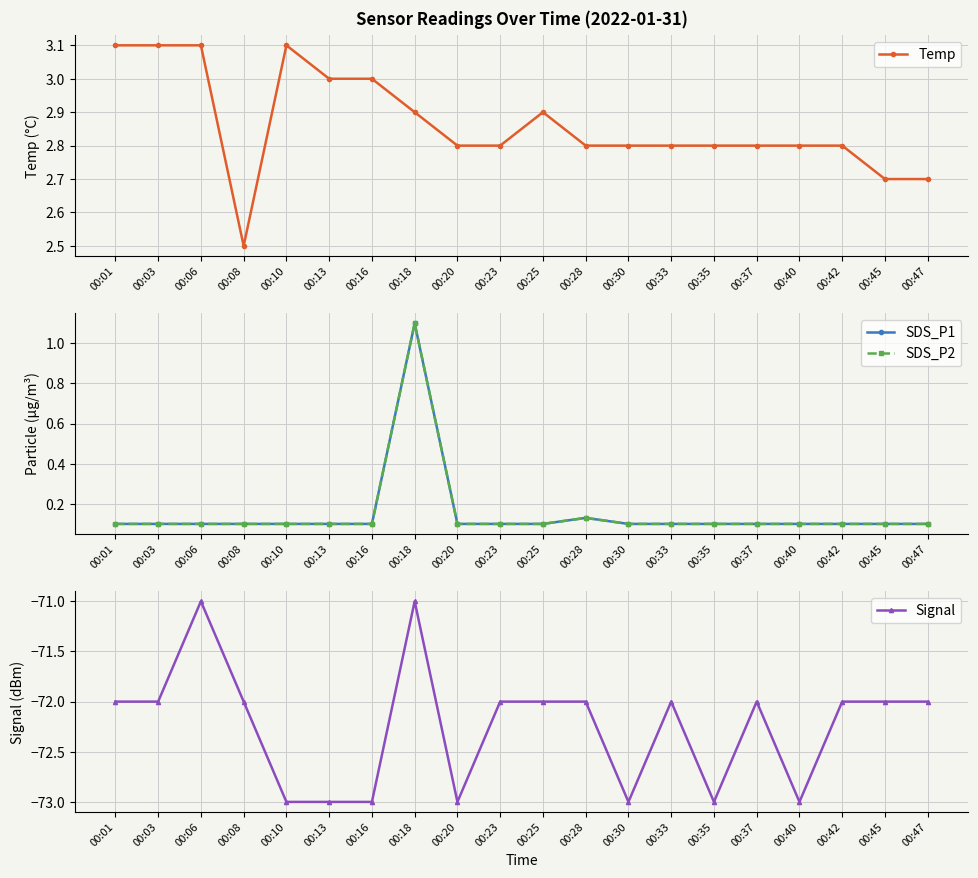

What is the approximate value of Temp at 00:18?

2.9